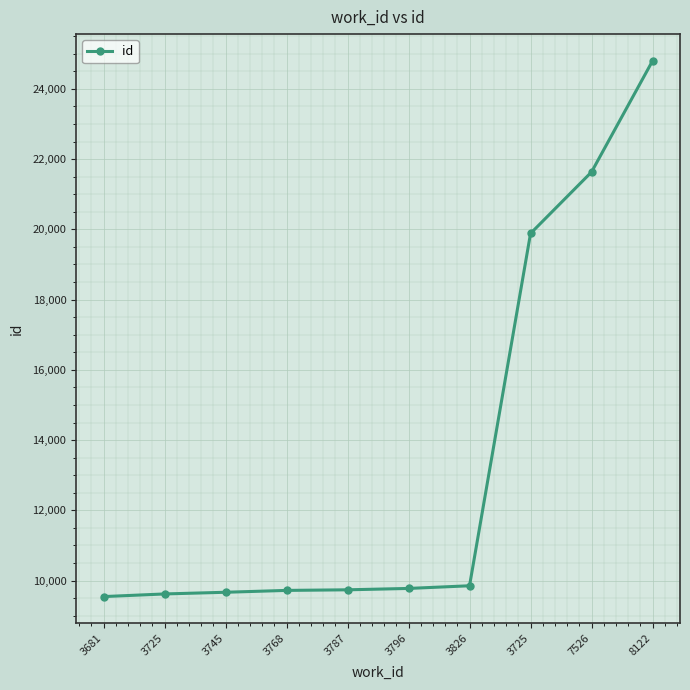

What is the difference between the values at 3681 and 3796?

232